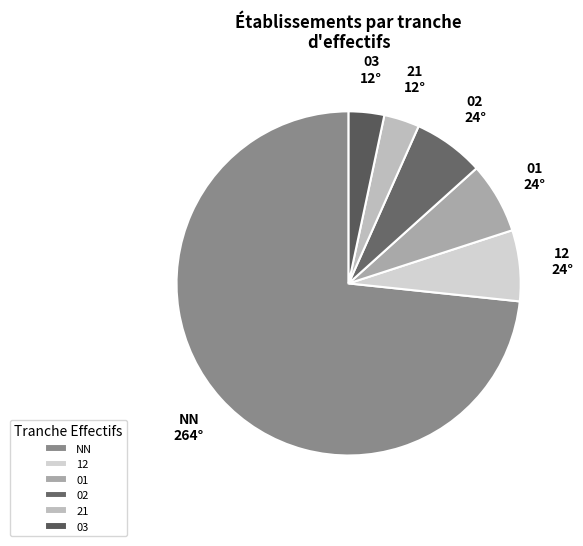

The 02 slice represents 19% of the pie. True or false?

False